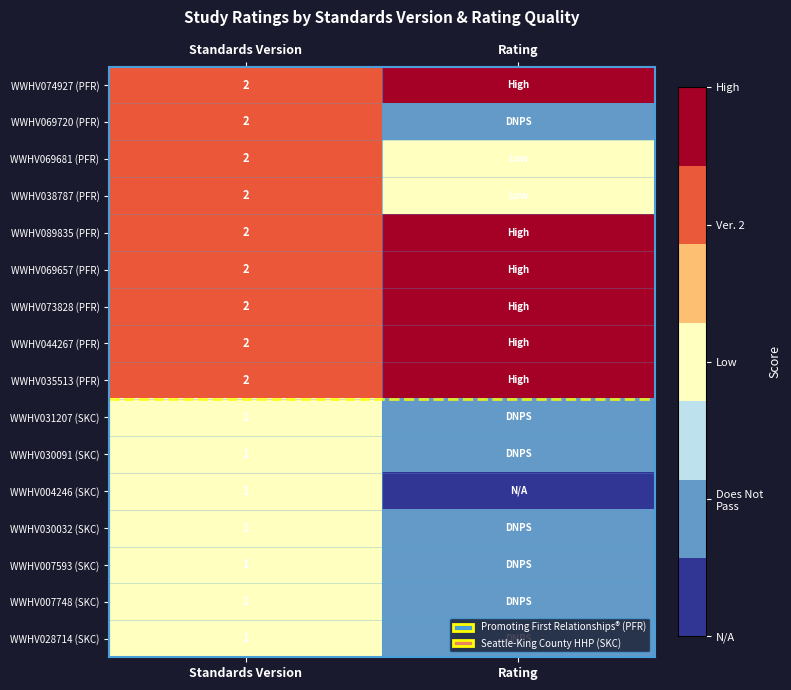

What is the difference between the highest and lowest values at Rating?

4